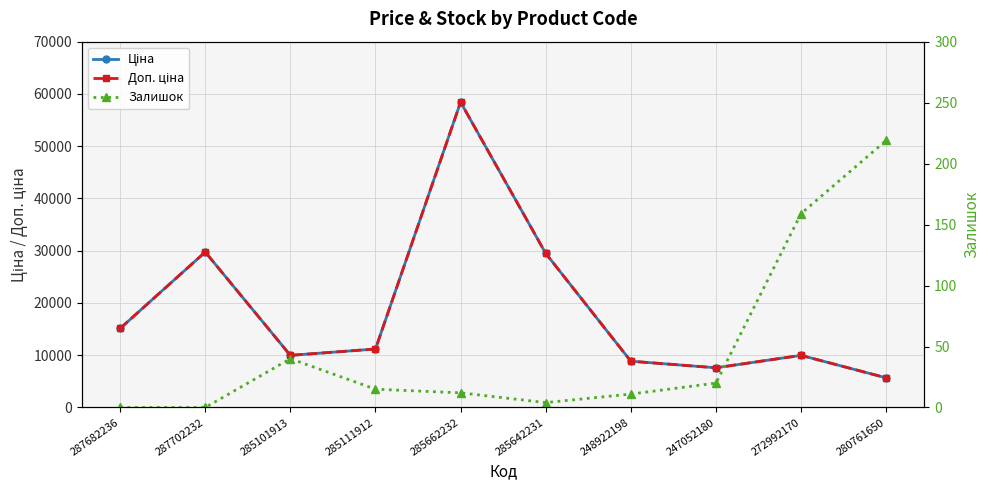

Is it true that Ціна equals 15120.0 at 287682236?

True